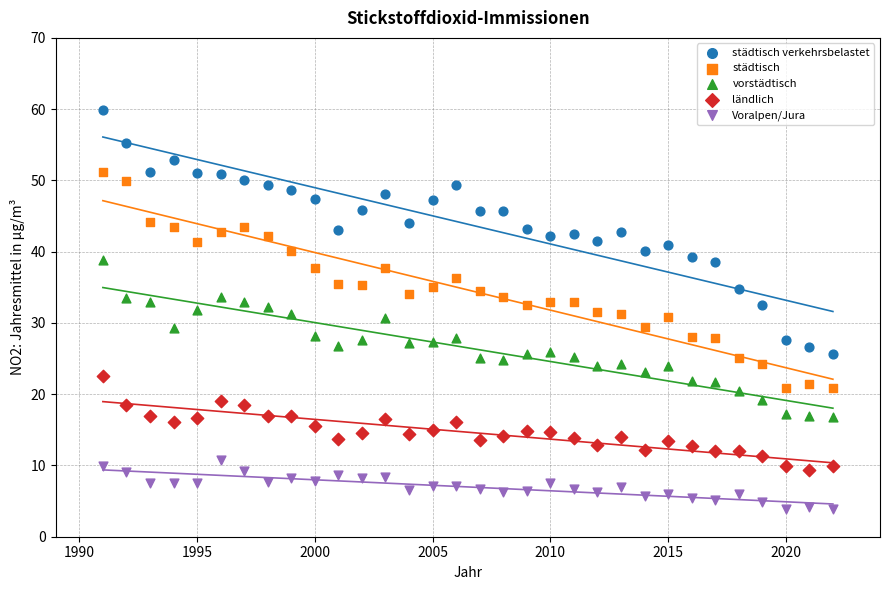

Across all data points, what is the range of Y values (max minus min)?

56.0